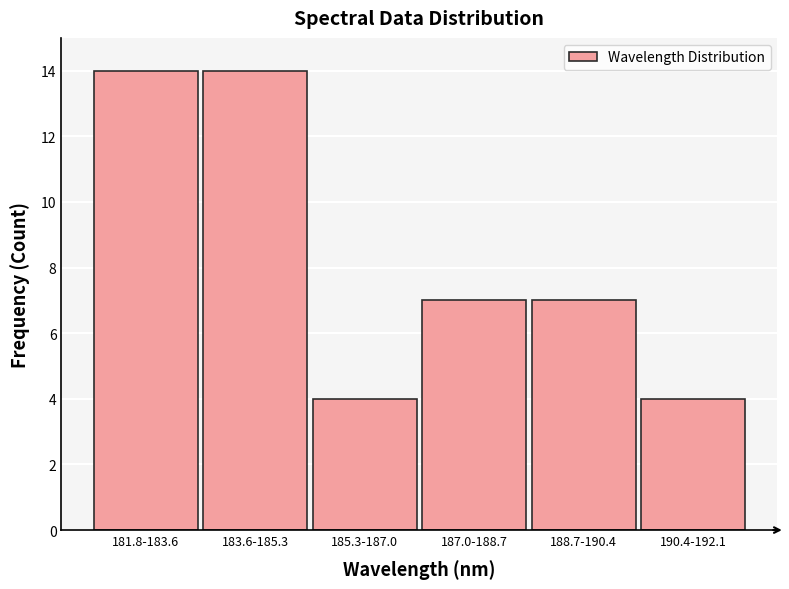

Reading left to right, transcribe all the data shown in this chart.

181.8-183.6=14	183.6-185.3=14	185.3-187.0=4	187.0-188.7=7	188.7-190.4=7	190.4-192.1=4